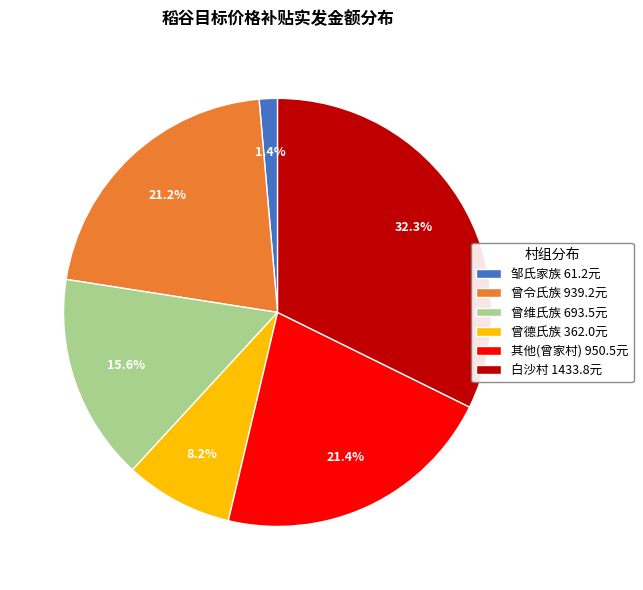

Combined, what portion of the pie is 其他(曾家村) 950.5元 and 曾令氏族 939.2元?

42.6%